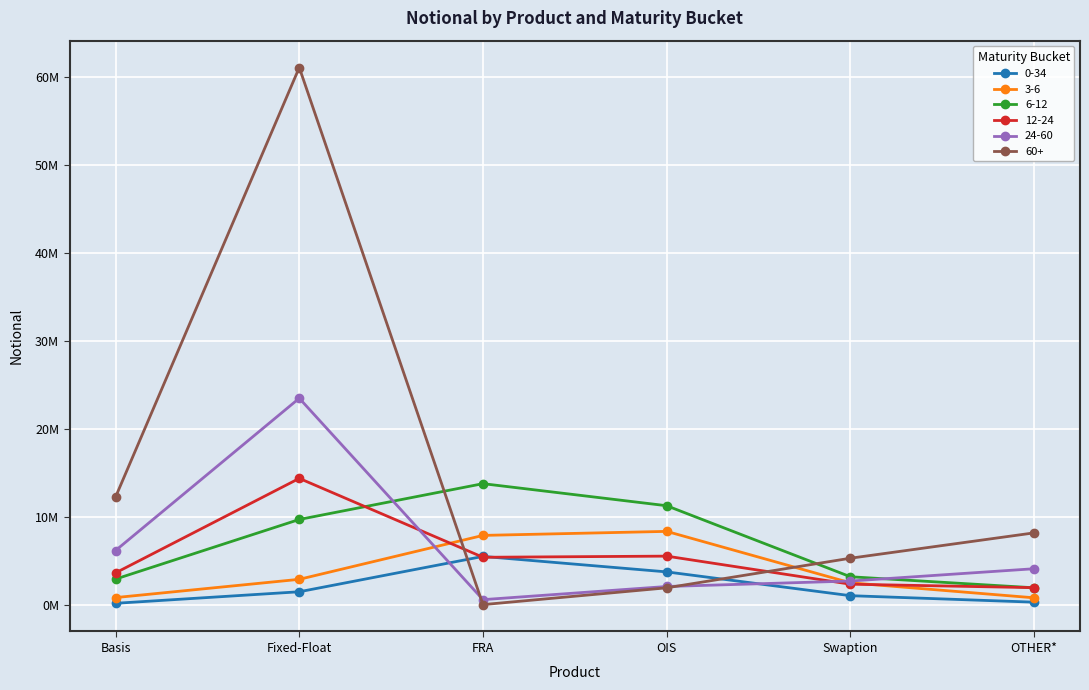

Reading left to right, extract all data points from this chart.

0-34: Basis=151221	Fixed-Float=1461713	FRA=5478853	OIS=3720090	Swaption=1016670	OTHER*=280344
3-6: Basis=800790	Fixed-Float=2875419	FRA=7864863	OIS=8322013	Swaption=2480443	OTHER*=775130
6-12: Basis=2902690	Fixed-Float=9675746	FRA=13743777	OIS=11236577	Swaption=3167182	OTHER*=1913692
12-24: Basis=3607597	Fixed-Float=14343825	FRA=5380469	OIS=5510415	Swaption=2321144	OTHER*=1927712
24-60: Basis=6149510	Fixed-Float=23447384	FRA=565551	OIS=2060897	Swaption=2680120	OTHER*=4078255
60+: Basis=12231662	Fixed-Float=61021876	FRA=1462	OIS=1910107	Swaption=5272962	OTHER*=8153029